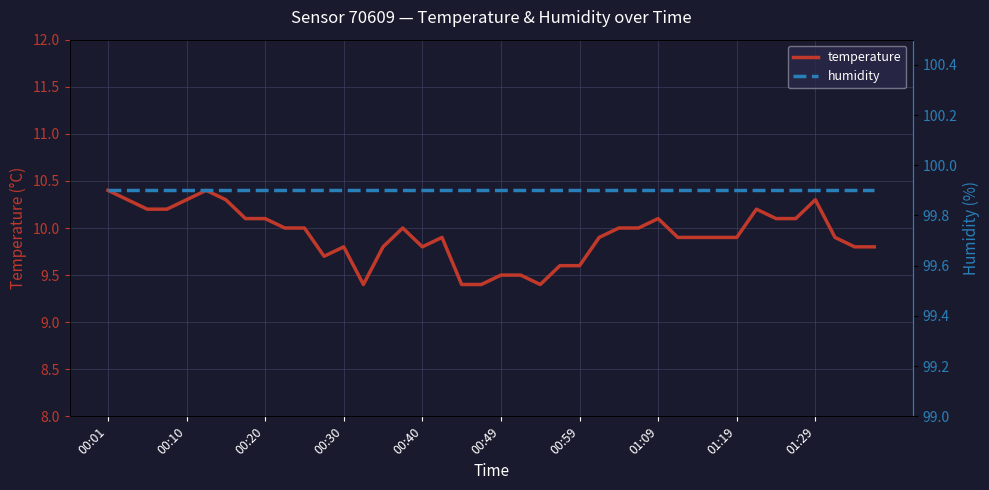

What value does the humidity series have at 00:20?

99.9